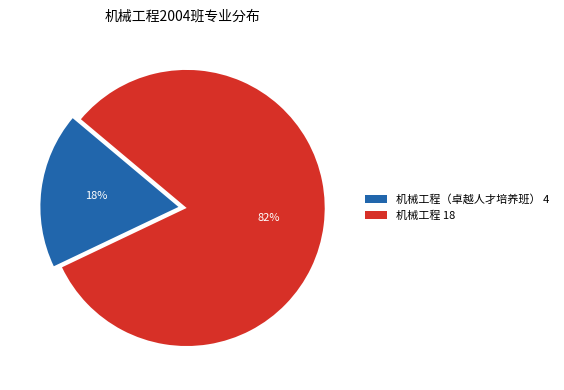

True or false: 机械工程（卓越人才培养班） 4 accounts for 18% of the total.

True